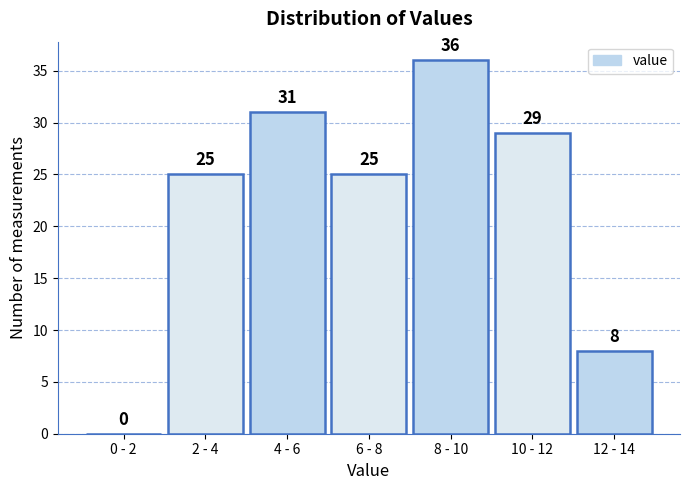

Reading left to right, transcribe all the data shown in this chart.

0 - 2=0	2 - 4=25	4 - 6=31	6 - 8=25	8 - 10=36	10 - 12=29	12 - 14=8